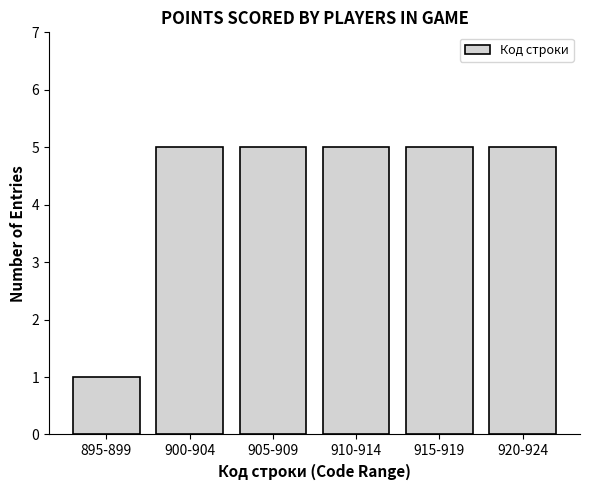

Reading left to right, extract all data points from this chart.

895-899=1	900-904=5	905-909=5	910-914=5	915-919=5	920-924=5